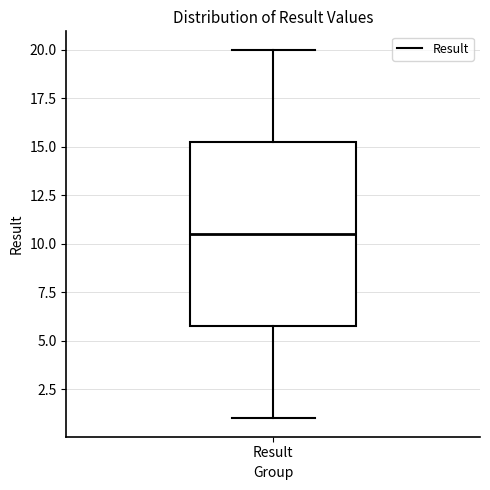

Where is the upper edge of the box for Result on the y-axis? The values are not printed on the chart, so give them approximately, as read against the axis.

15.5